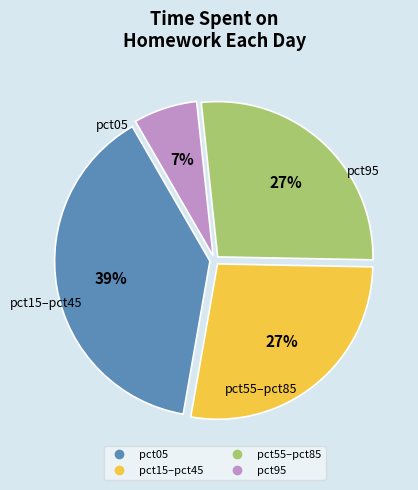

To the nearest percent, what is the difference between the largest and smallest slice percentages?

32%